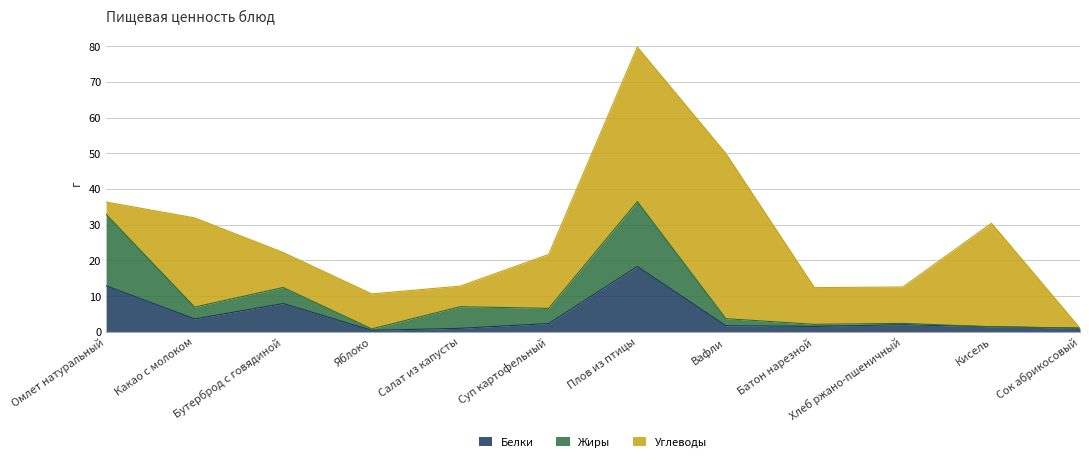

How many lines are shown in the chart?

3